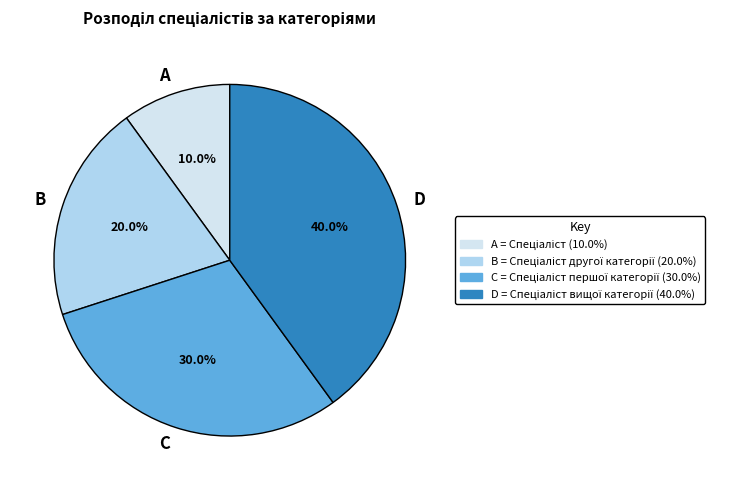

Does any single category account for the majority?

No